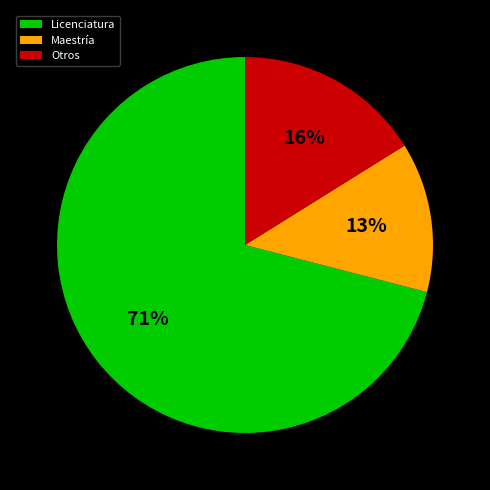

True or false: Licenciatura accounts for 66% of the total.

False